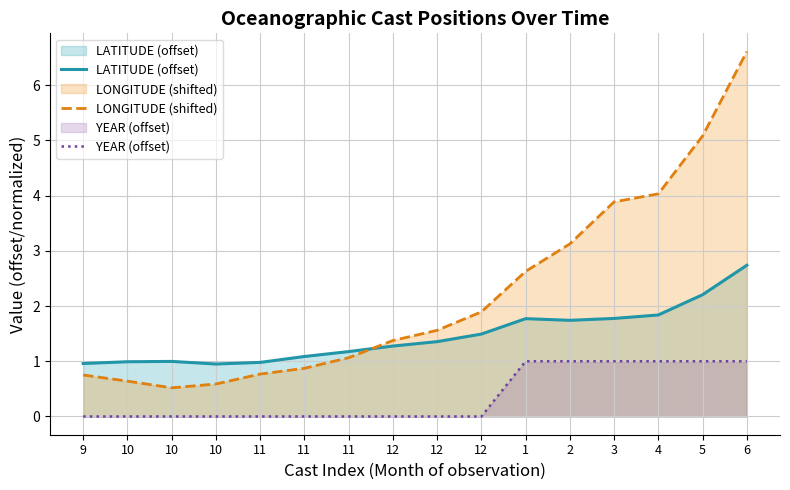

Reading left to right, extract all data points from this chart.

LATITUDE (offset): 9=1.0	10=1.0	10=1.0	10=1.0	11=1.0	11=1.1	11=1.2	12=1.3	12=1.4	12=1.5	1=1.8	2=1.7	3=1.8	4=1.8	5=2.2	6=2.7
LONGITUDE (shifted): 9=0.8	10=0.6	10=0.5	10=0.6	11=0.8	11=0.9	11=1.1	12=1.4	12=1.6	12=1.9	1=2.6	2=3.1	3=3.9	4=4.0	5=5.1	6=6.6
YEAR (offset): 9=0.0	10=0.0	10=0.0	10=0.0	11=0.0	11=0.0	11=0.0	12=0.0	12=0.0	12=0.0	1=1.0	2=1.0	3=1.0	4=1.0	5=1.0	6=1.0